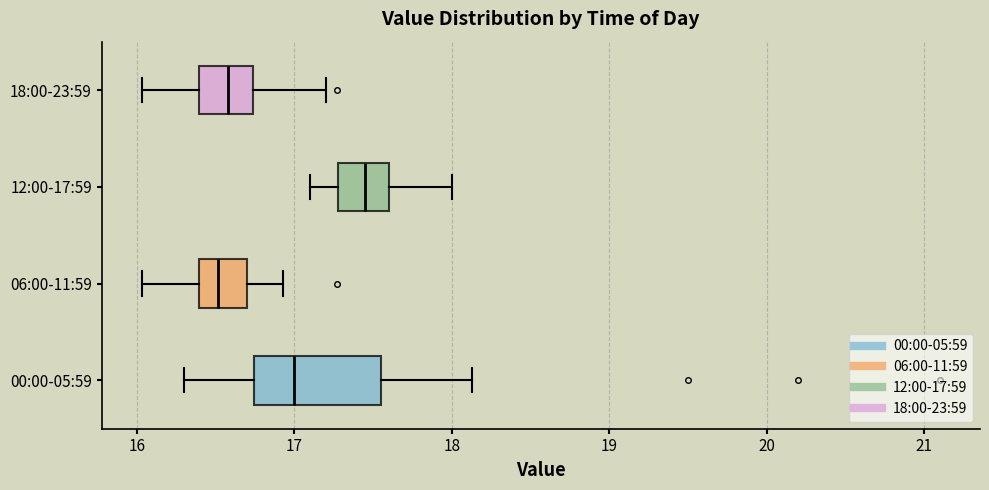

Reading bottom to top, transcribe this box plot: for each box, give where its median line is, the range the box spans, and where its two whiskers end, as read against the x-axis. The values are not printed on the chart, so give them approximately, as read against the axis.

00:00-05:59: median 17.0, box 16.7 to 17.5, whiskers 16.3 to 18.1
06:00-11:59: median 16.5, box 16.4 to 16.7, whiskers 16.0 to 16.9
12:00-17:59: median 17.5, box 17.3 to 17.6, whiskers 17.1 to 18.0
18:00-23:59: median 16.6, box 16.4 to 16.7, whiskers 16.0 to 17.2